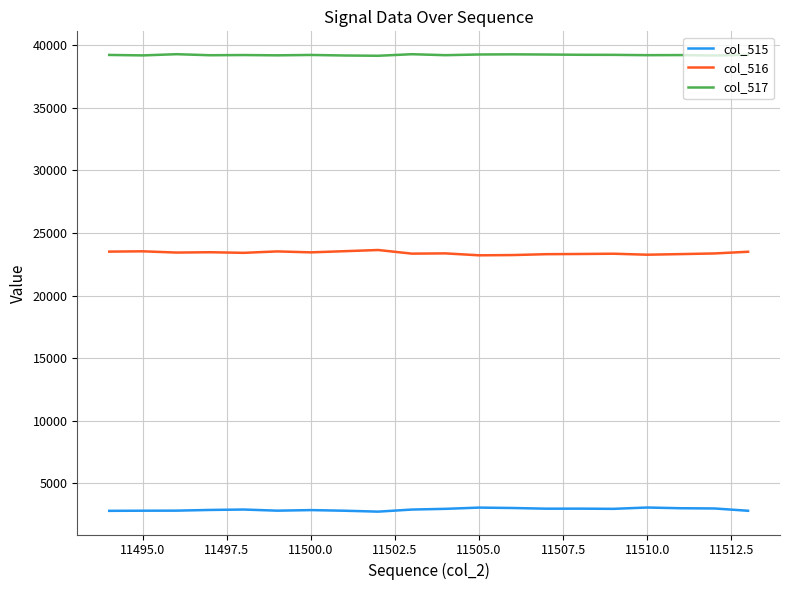

List the series in order of their peak value, lowest first.

col_515, col_516, col_517